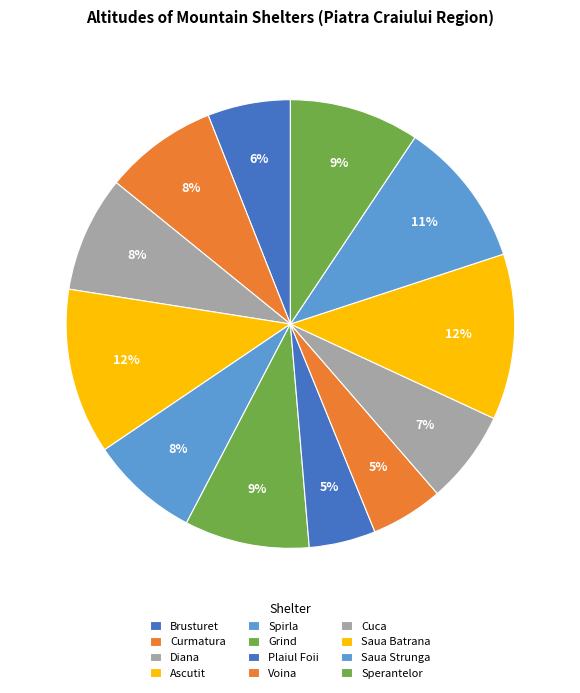

What portion of the pie excludes Voina?

94.8%